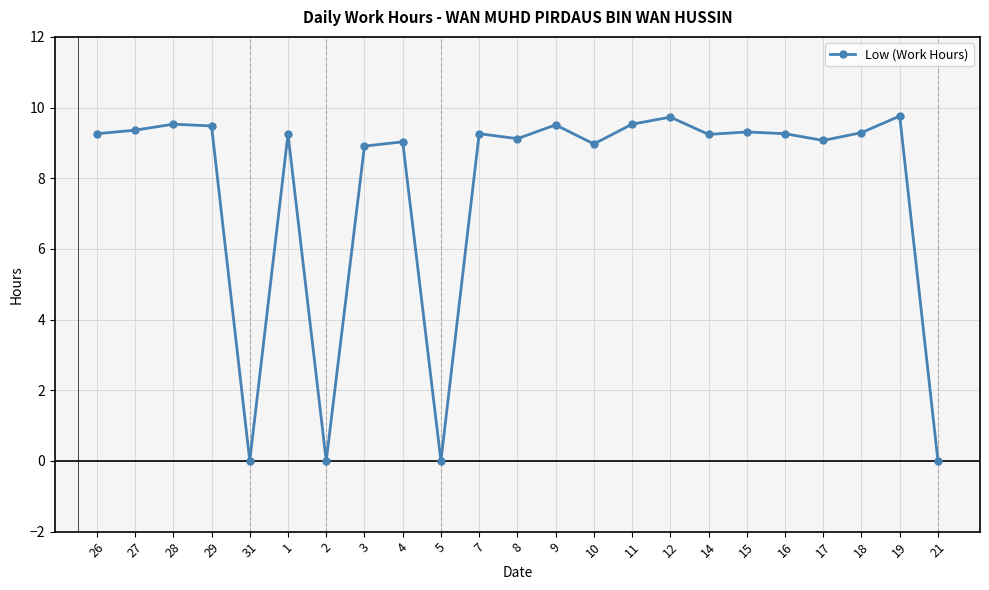

What is the change in value from 28 to 16?

-0.3